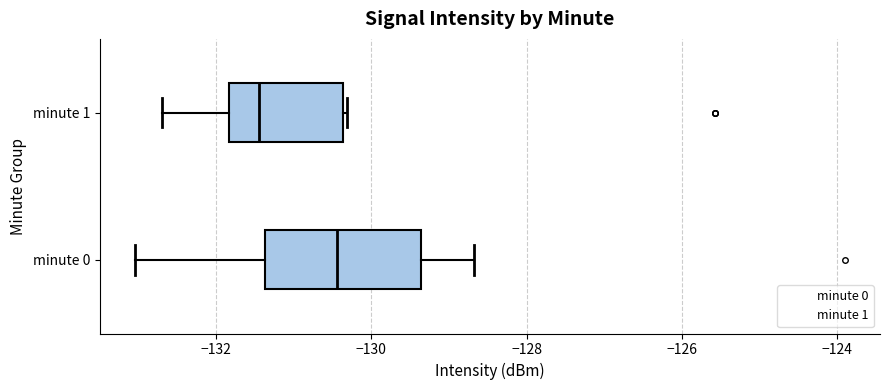

Reading bottom to top, transcribe this box plot: for each box, give where its median line is, the range the box spans, and where its two whiskers end, as read against the x-axis. The values are not printed on the chart, so give them approximately, as read against the axis.

minute 0: median -130.4, box -131.4 to -129.4, whiskers -133.0 to -128.6
minute 1: median -131.4, box -131.8 to -130.4, whiskers -132.8 to -130.4